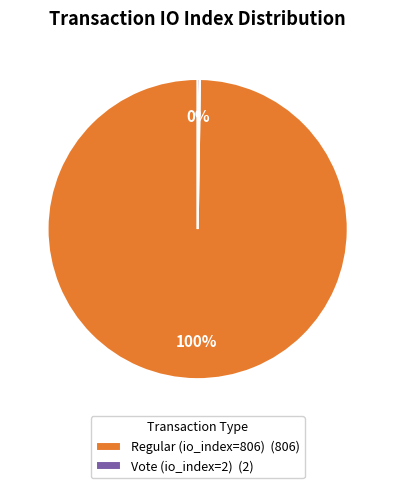

To the nearest percent, what is the average slice percentage?

50%